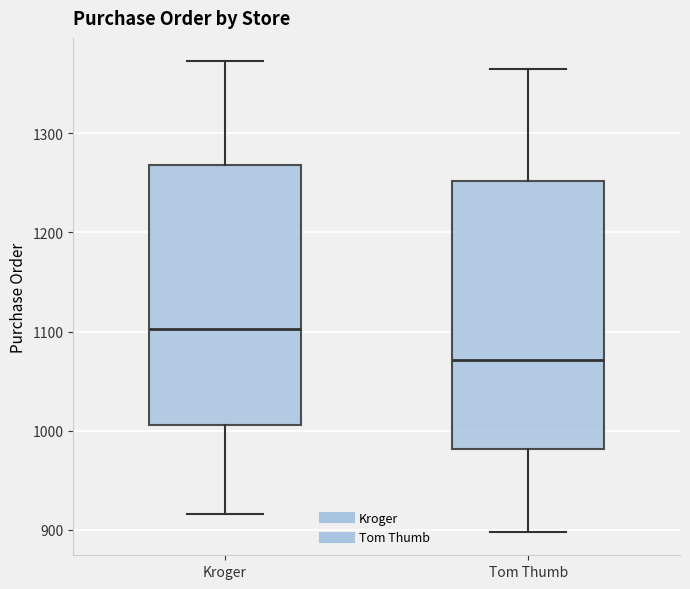

Where does the median line of the box for Kroger sit on the y-axis? The values are not printed on the chart, so give them approximately, as read against the axis.

1100